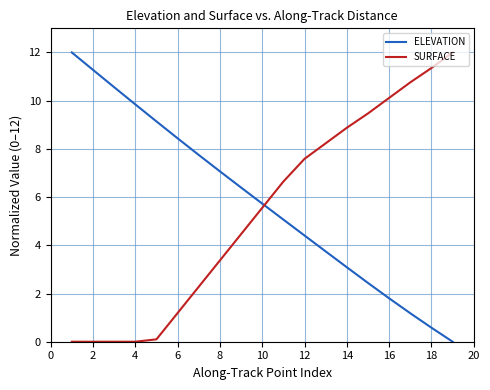

What is the greatest value displayed?

12.0